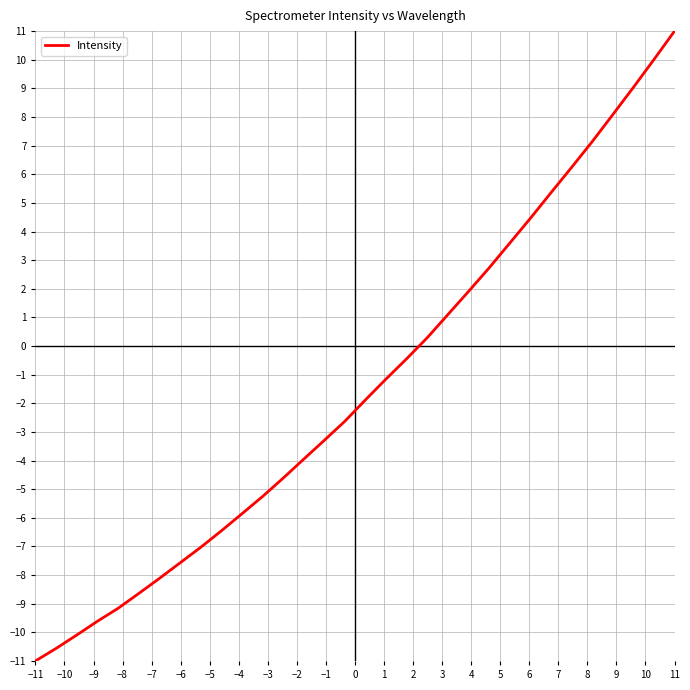

What is the maximum value shown in the chart?

11.0